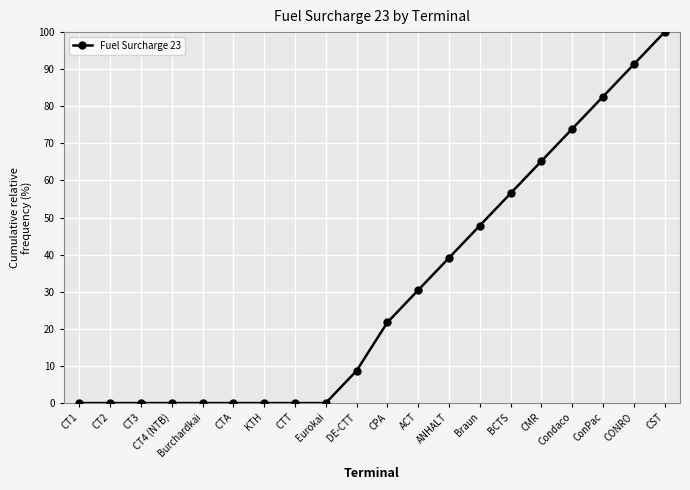

How many distinct data groups are displayed?

1